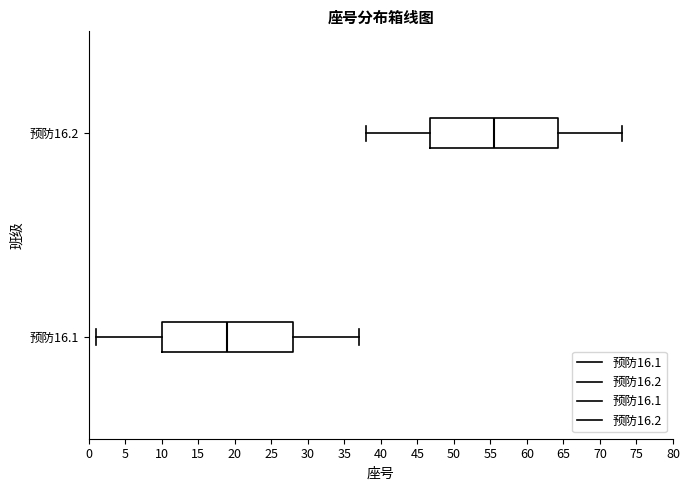

Reading bottom to top, transcribe this box plot: for each box, give where its median line is, the range the box spans, and where its two whiskers end, as read against the x-axis. The values are not printed on the chart, so give them approximately, as read against the axis.

预防16.1: median 19.0, box 10.0 to 28.0, whiskers 1.0 to 37.0
预防16.2: median 55.5, box 47.0 to 64.5, whiskers 38.0 to 73.0